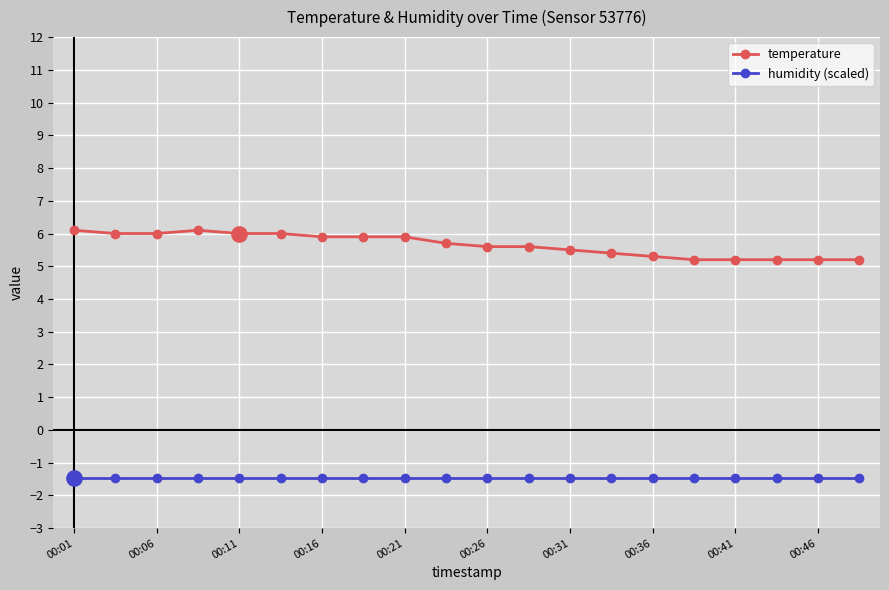

Does the chart have visible grid lines?

Yes